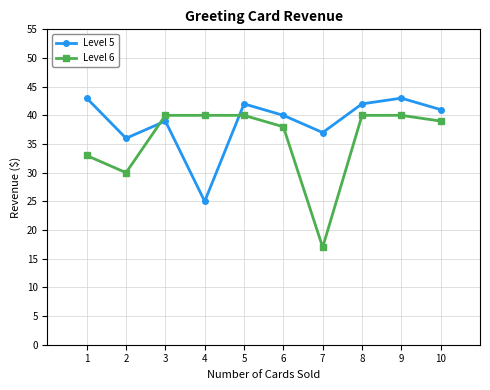

Where do Level 5 and Level 6 first cross each other?

2 and 3